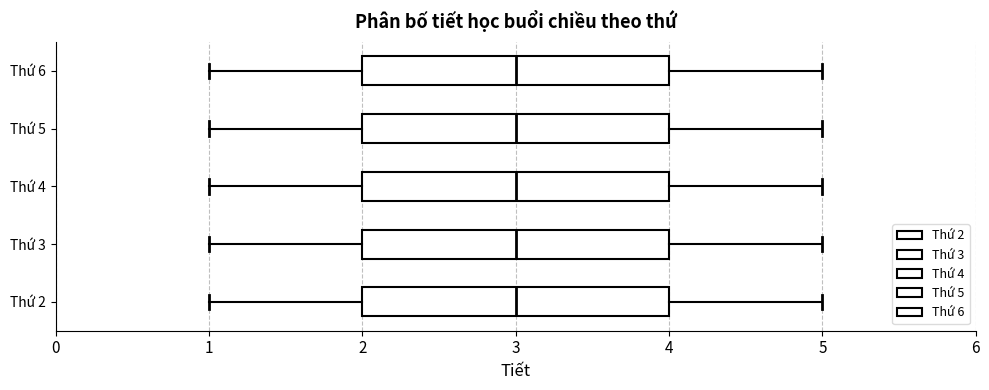

Where is the left edge of the box for Thứ 4 on the x-axis? The values are not printed on the chart, so give them approximately, as read against the axis.

2